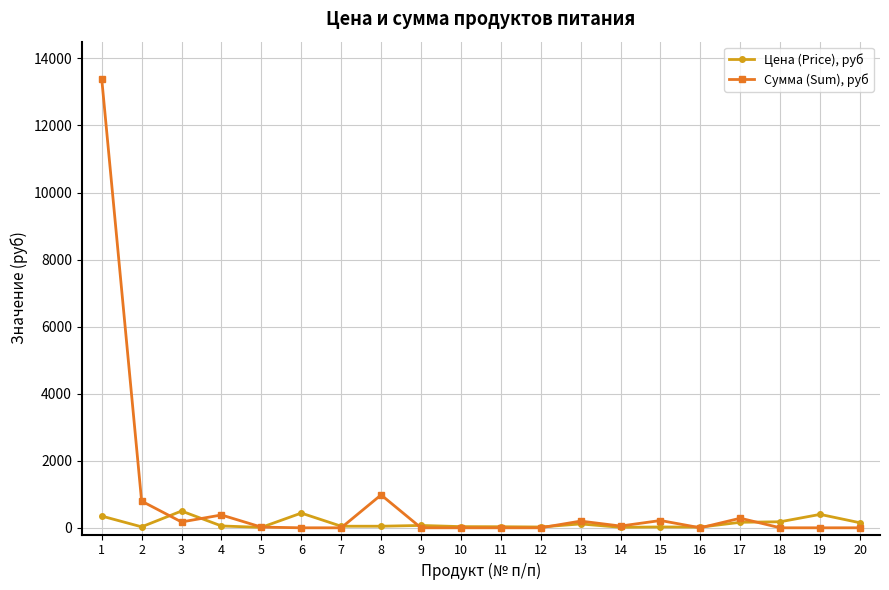

The value of Сумма (Sum), руб at 6 is 0.0. True or false?

True